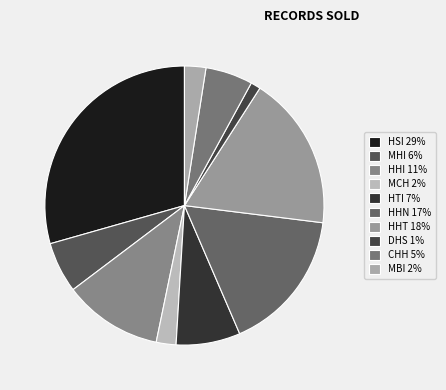

Count the number of slices in the pie.

10